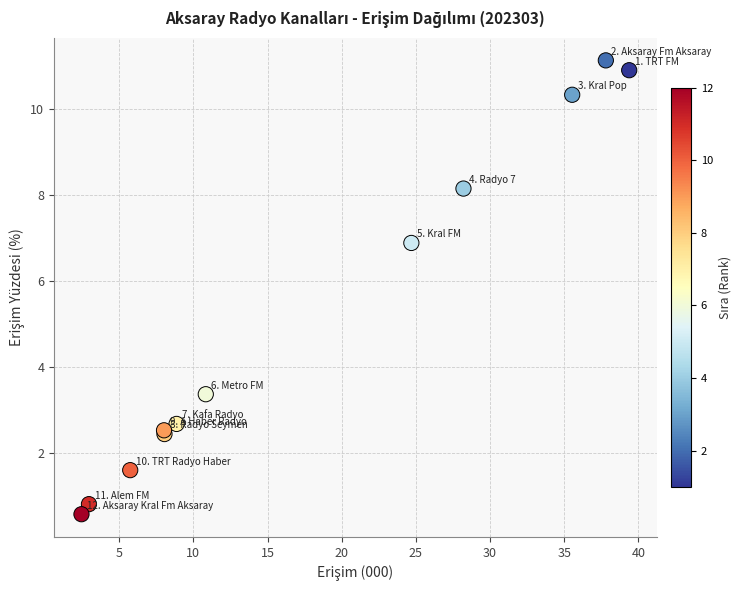

What Y value in the scatter plot is closest to 5?

3.4